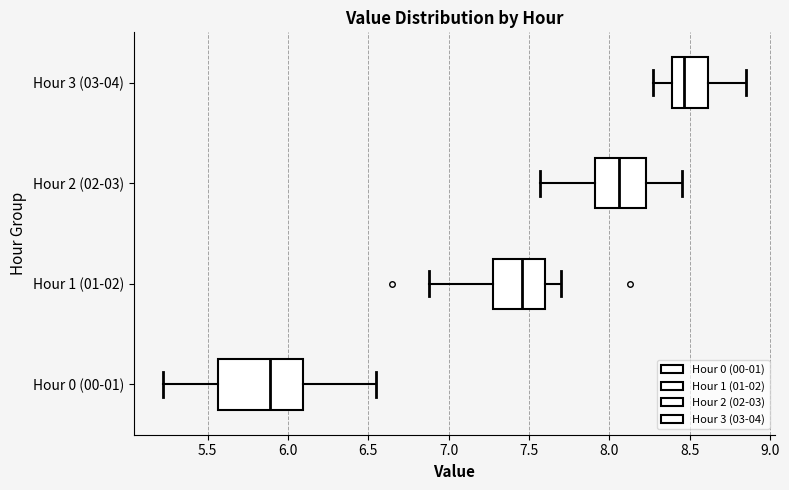

Reading bottom to top, transcribe this box plot: for each box, give where its median line is, the range the box spans, and where its two whiskers end, as read against the x-axis. The values are not printed on the chart, so give them approximately, as read against the axis.

Hour 0 (00-01): median 5.90, box 5.55 to 6.10, whiskers 5.20 to 6.55
Hour 1 (01-02): median 7.45, box 7.25 to 7.60, whiskers 6.90 to 7.70
Hour 2 (02-03): median 8.05, box 7.90 to 8.25, whiskers 7.55 to 8.45
Hour 3 (03-04): median 8.45, box 8.40 to 8.60, whiskers 8.25 to 8.85